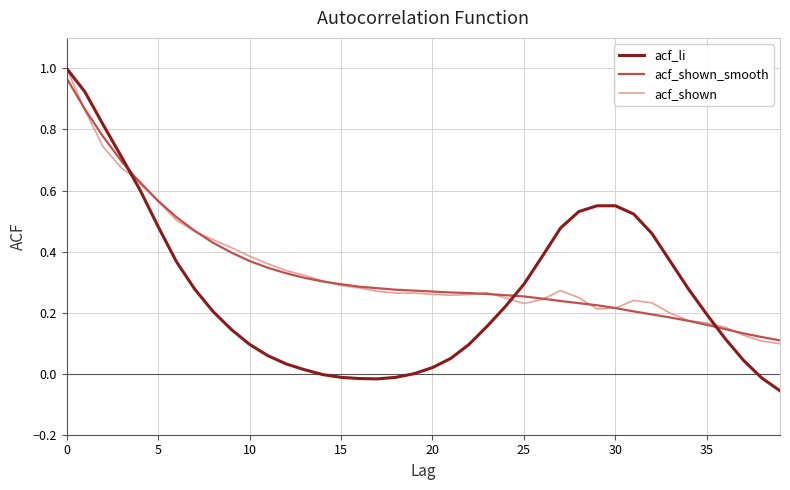

Which series has the widest spread of values?

acf_li